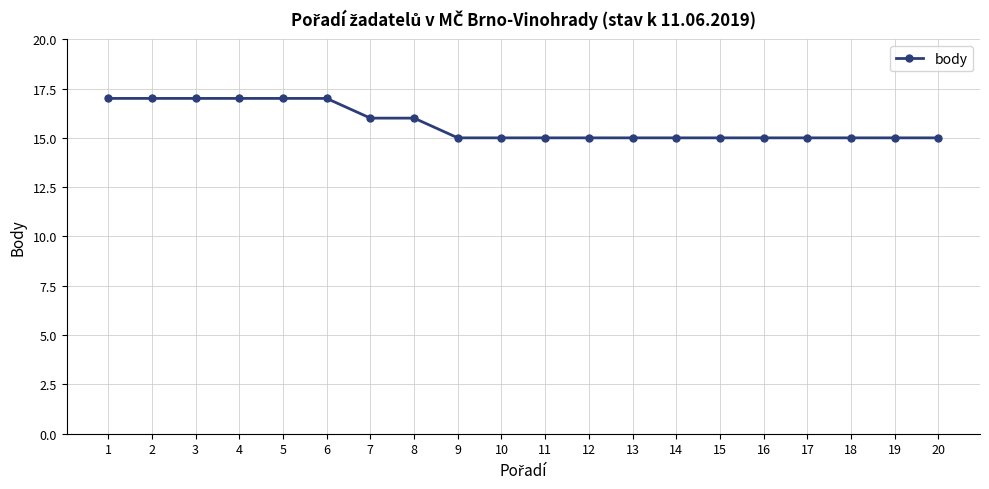

Approximately how many times larger is the value at 11 compared to 1?

0.9